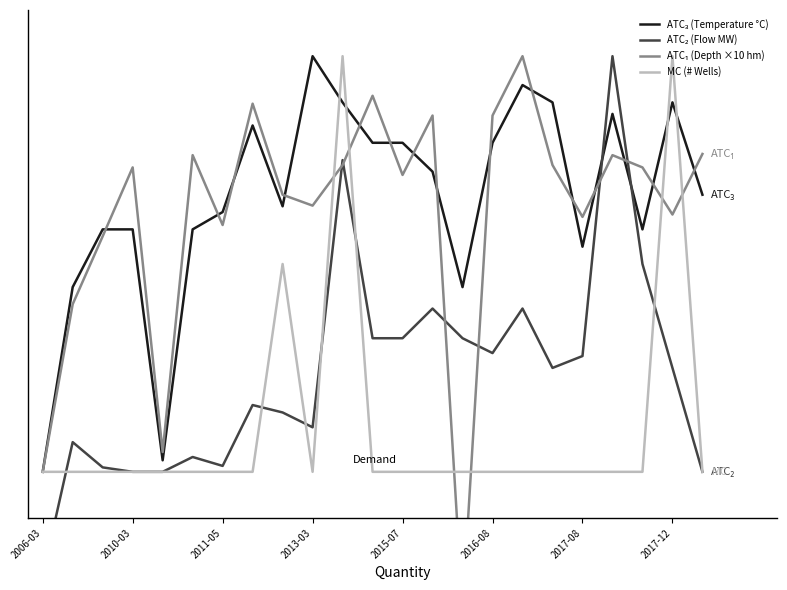

At how many categories does at least one series exceed 11?

22